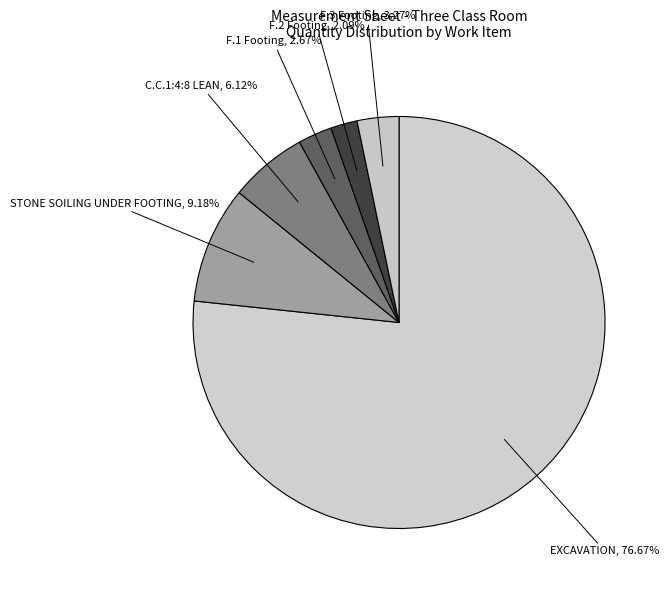

What is the largest slice in the pie chart?

EXCAVATION